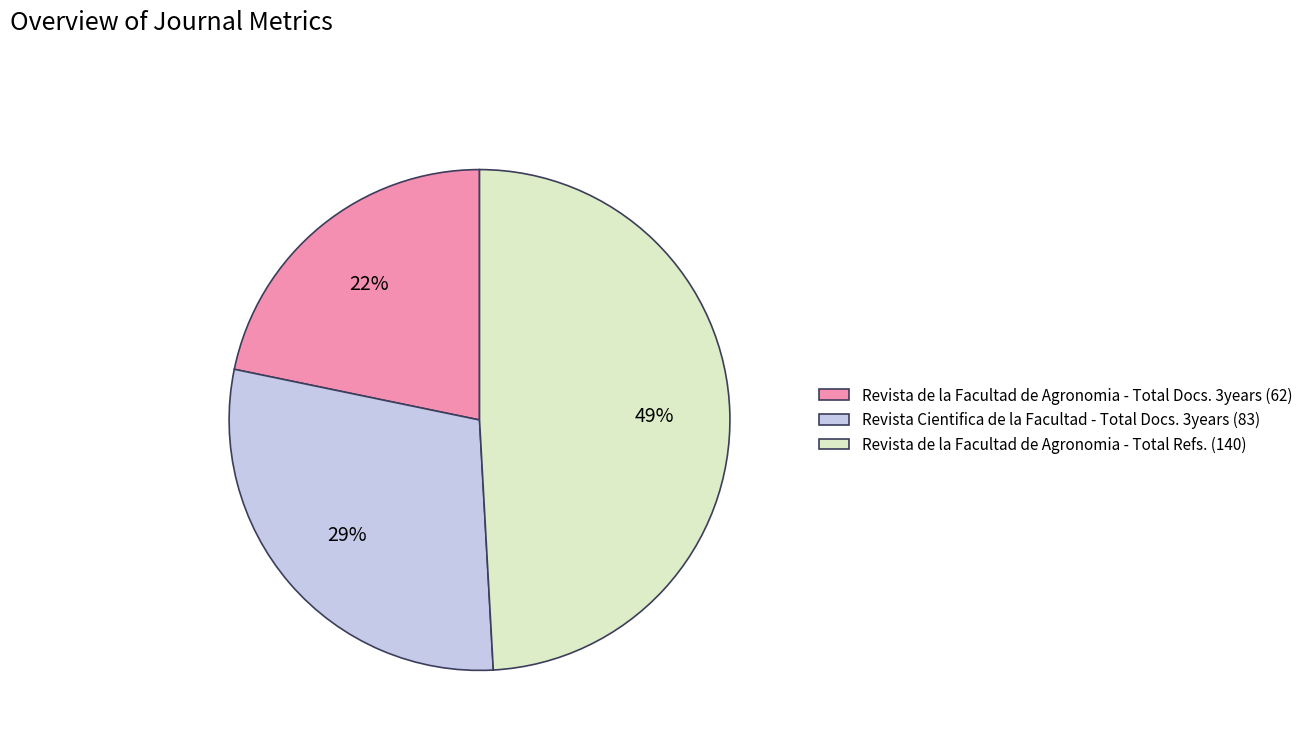

True or false: Revista de la Facultad de Agronomia - Total Docs. 3years (62) accounts for 12% of the total.

False